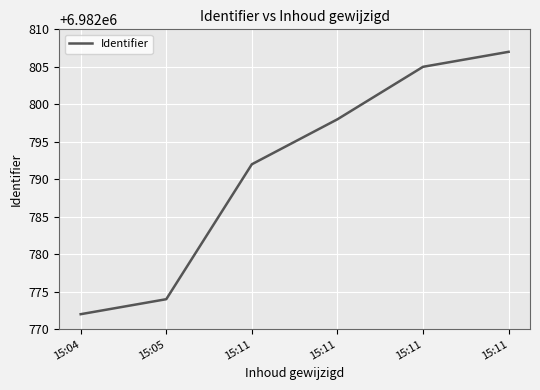

How many series are shown in this chart?

1